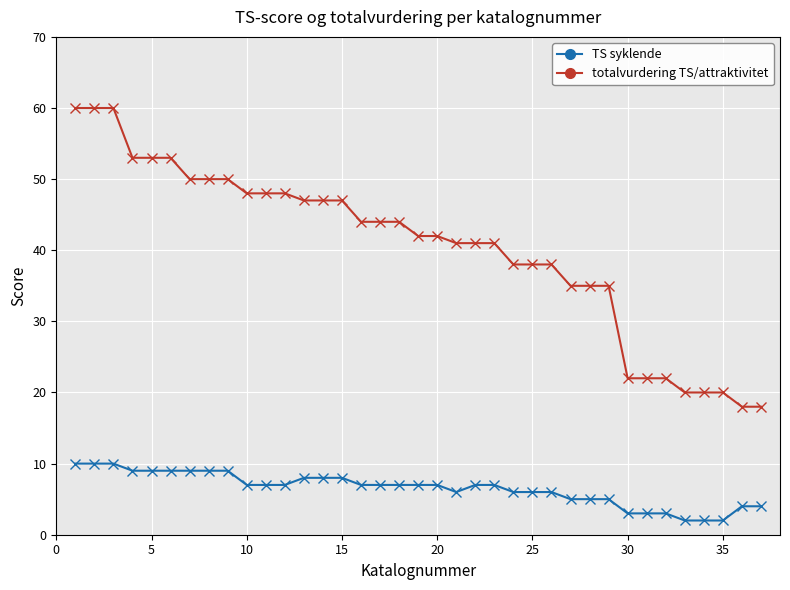

Which series has the widest spread of values?

totalvurdering TS/attraktivitet